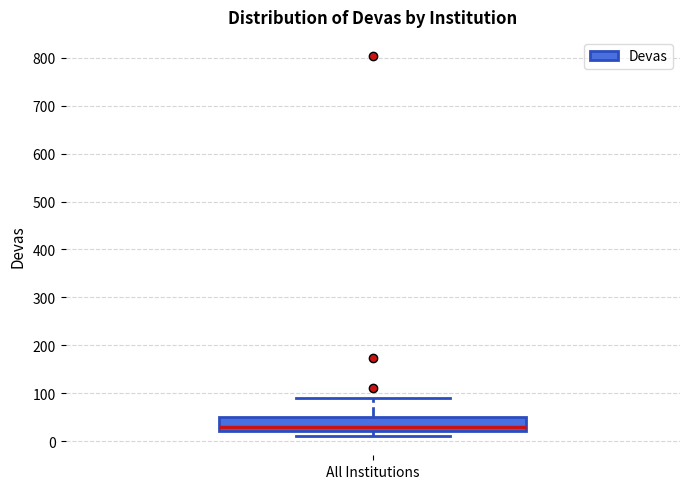

Read this box plot against the y-axis: the position of the median line, the range covered by the box, and the ends of both whiskers. The values are not printed on the chart, so give them approximately, as read against the axis.

median 30, box 20 to 50, whiskers 10 to 90